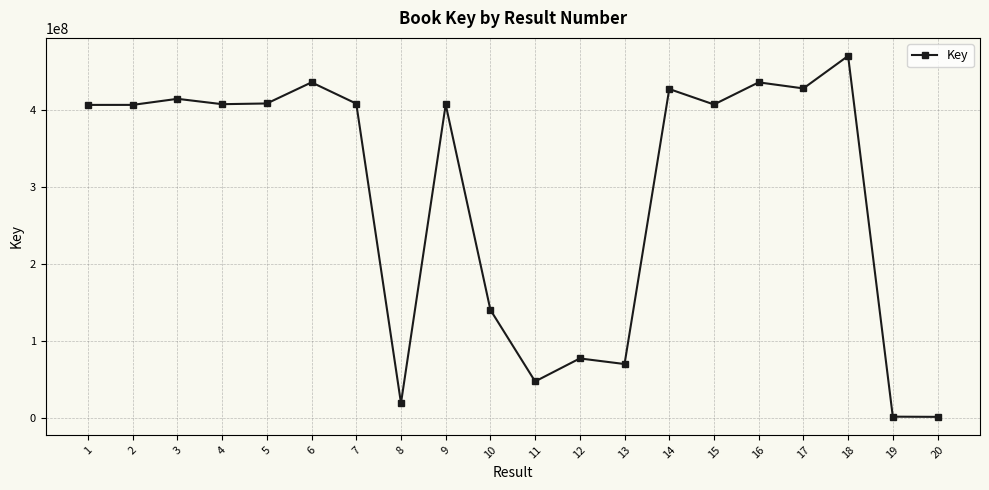

What is the change in value from 4 to 10?

-267371923